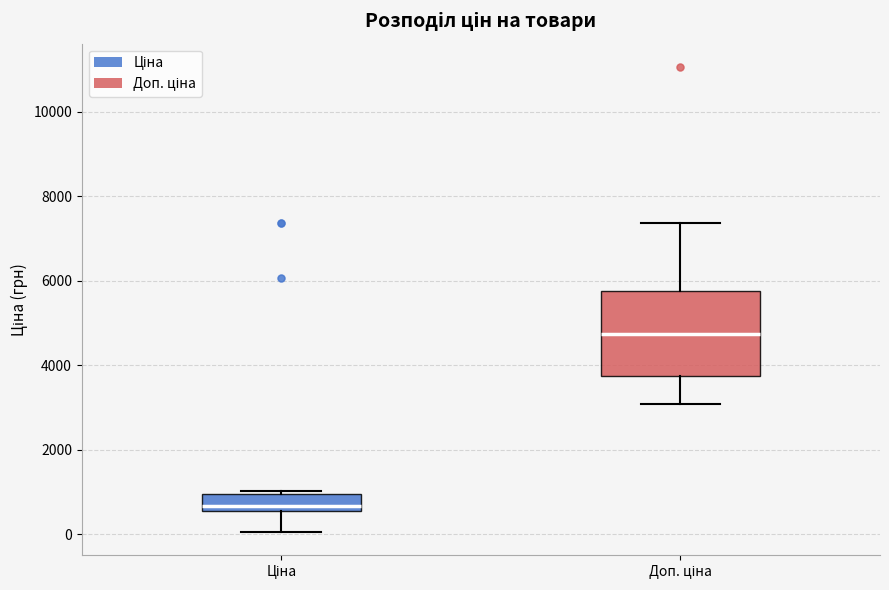

Reading left to right, read every box against the y-axis: the position of its median line, the range the box covers, and the ends of its whiskers. The values are not printed on the chart, so give them approximately, as read against the axis.

Ціна: median 600 (just above the box's lower edge), box 600 to 1000, whiskers 0 to 1000 (just above the box's upper edge)
Доп. ціна: median 4800, box 3800 to 5800, whiskers 3000 to 7400